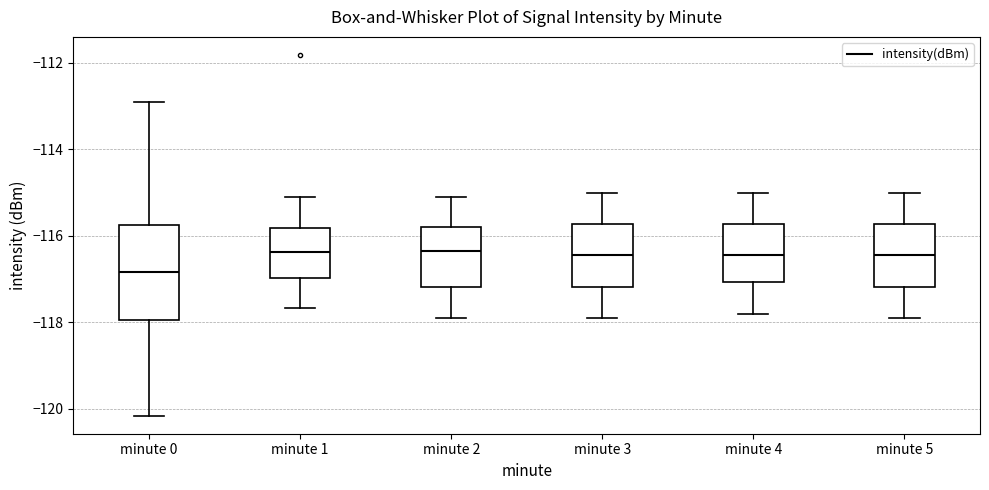

Where is the lower edge of the box for minute 3 on the y-axis? The values are not printed on the chart, so give them approximately, as read against the axis.

-117.2